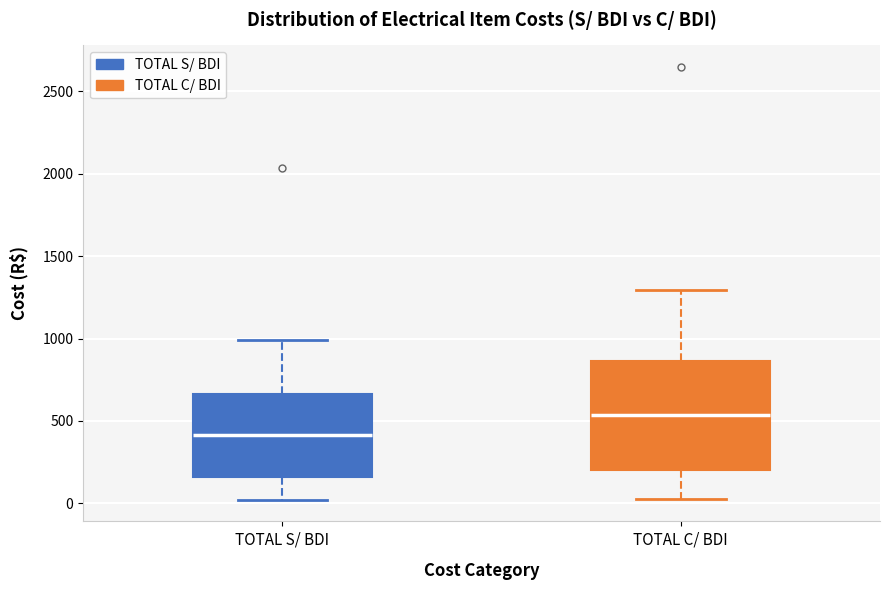

Where does the upper whisker of the box for TOTAL C/ BDI end on the y-axis? The values are not printed on the chart, so give them approximately, as read against the axis.

1300